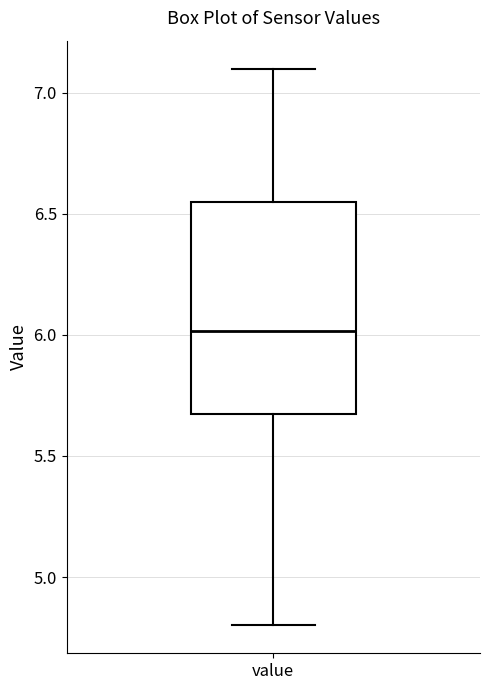

Transcribe this box plot: give where the median line is, the range the box spans, and where the two whiskers end, as read against the y-axis. The values are not printed on the chart, so give them approximately, as read against the axis.

median 6.00, box 5.70 to 6.55, whiskers 4.80 to 7.10